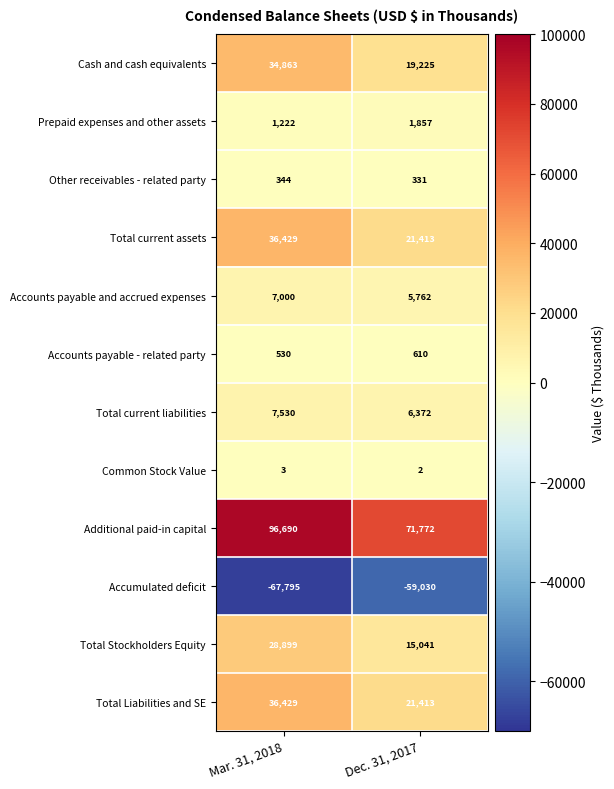

Reading left to right, transcribe all the data shown in this chart.

Cash and cash equivalents: 34863	19225
Prepaid expenses and other assets: 1222	1857
Other receivables - related party: 344	331
Total current assets: 36429	21413
Accounts payable and accrued expenses: 7000	5762
Accounts payable - related party: 530	610
Total current liabilities: 7530	6372
Common Stock Value: 3	2
Additional paid-in capital: 96690	71772
Accumulated deficit: -67795	-59030
Total Stockholders Equity: 28899	15041
Total Liabilities and SE: 36429	21413